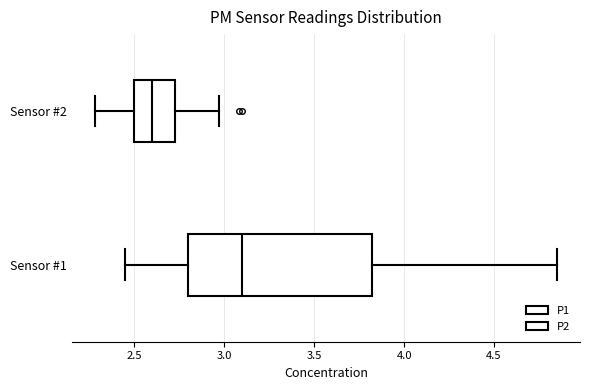

Where does the median line of the box for Sensor #2 sit on the x-axis? The values are not printed on the chart, so give them approximately, as read against the axis.

2.60